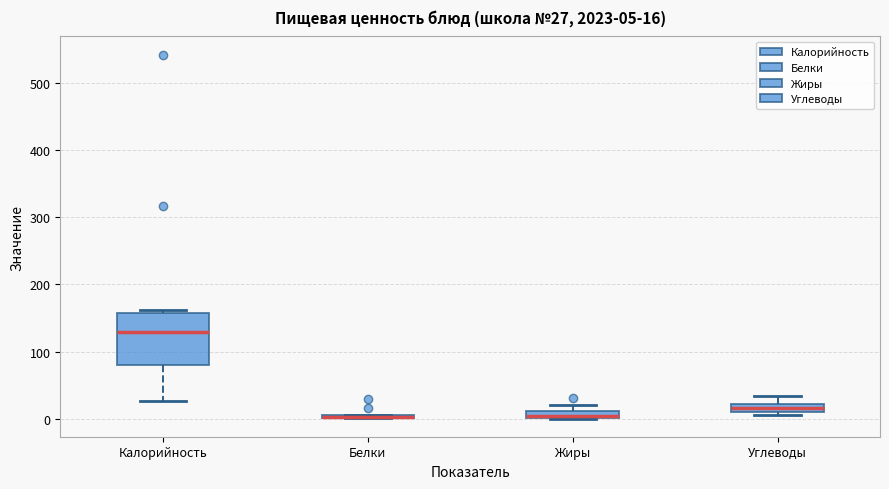

Which box is the tallest, from its lower edge to its upper edge?

Калорийность